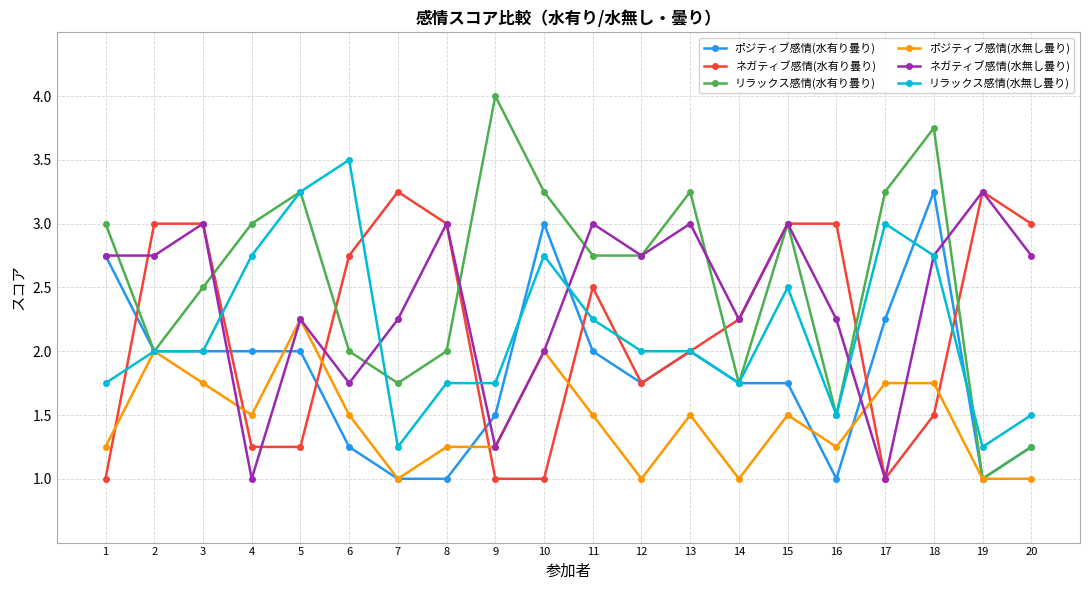

What are all the series names shown in the legend?

ポジティブ感情(水有り曇り), ネガティブ感情(水有り曇り), リラックス感情(水有り曇り), ポジティブ感情(水無し曇り), ネガティブ感情(水無し曇り), リラックス感情(水無し曇り)